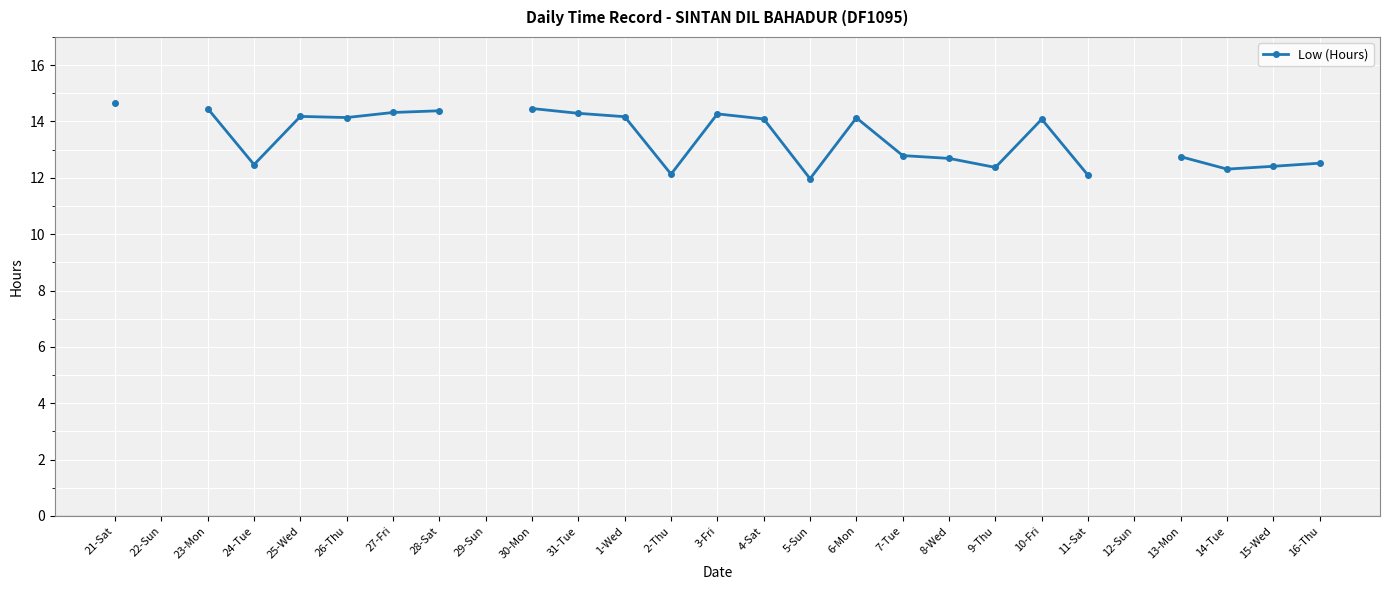

Between 8-Wed and 23-Mon, which is larger?

23-Mon